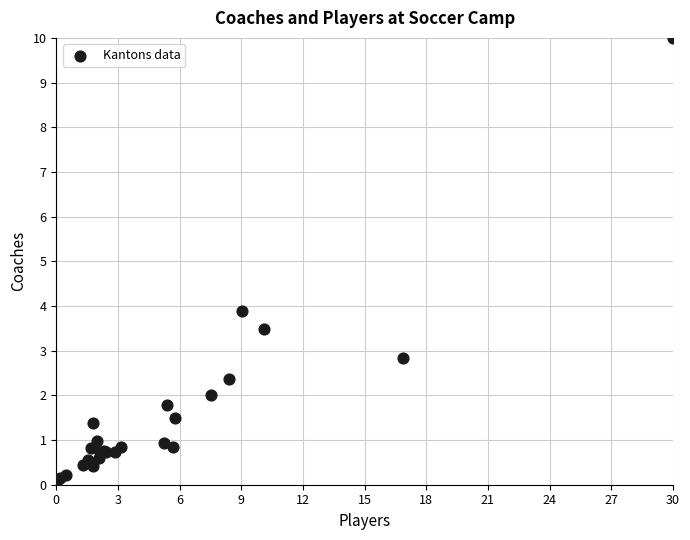

What Y value in the scatter plot is closest to 5?

3.9